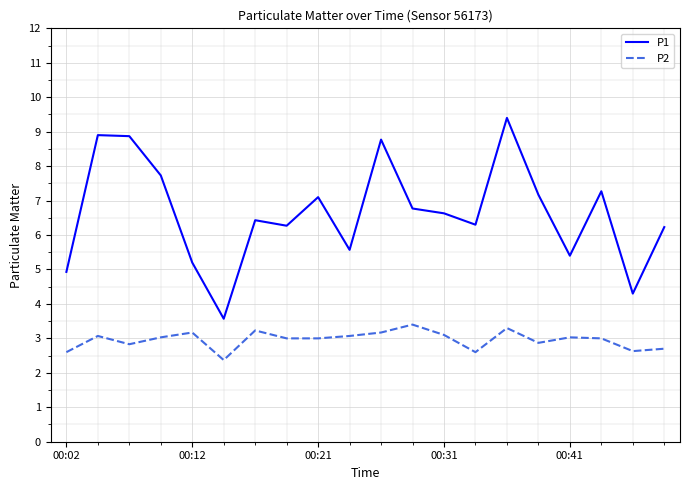

List the series in order of their overall mean, lowest first.

P2, P1